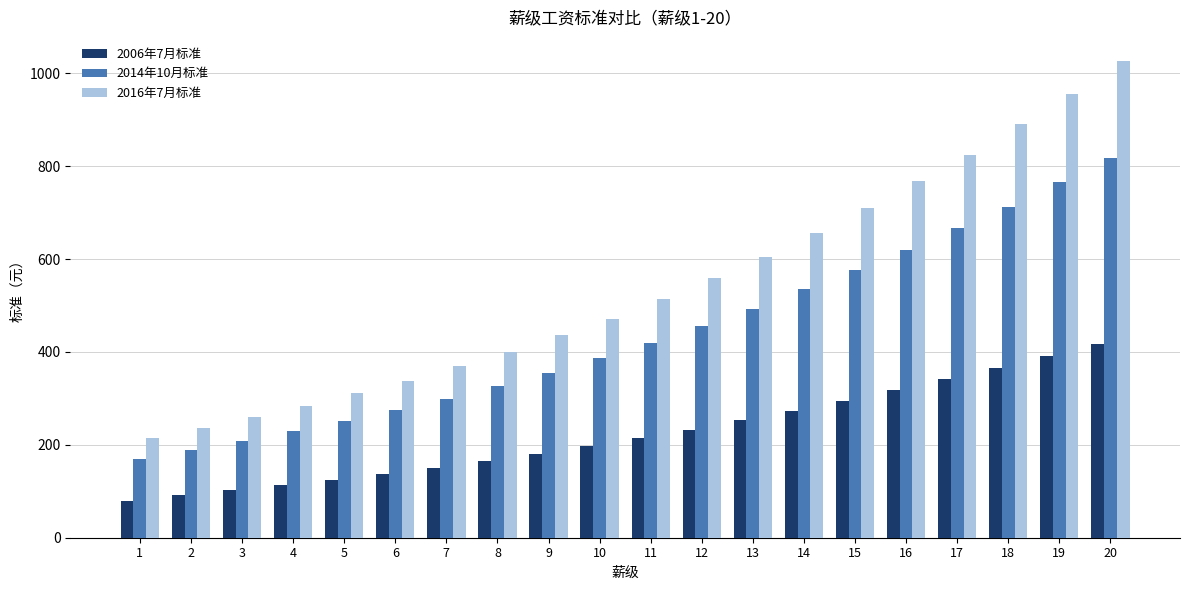

Reading left to right, what are all the values shown in this chart?

2006年7月标准: 80	91	102	113	125	137	151	165	181	197	215	233	253	273	295	317	341	365	391	417
2014年10月标准: 170	188	209	230	251	275	299	327	355	387	419	456	493	535	577	619	666	713	765	817
2016年7月标准: 215	236	260	284	311	338	369	400	436	472	513	559	605	657	709	767	825	890	955	1027